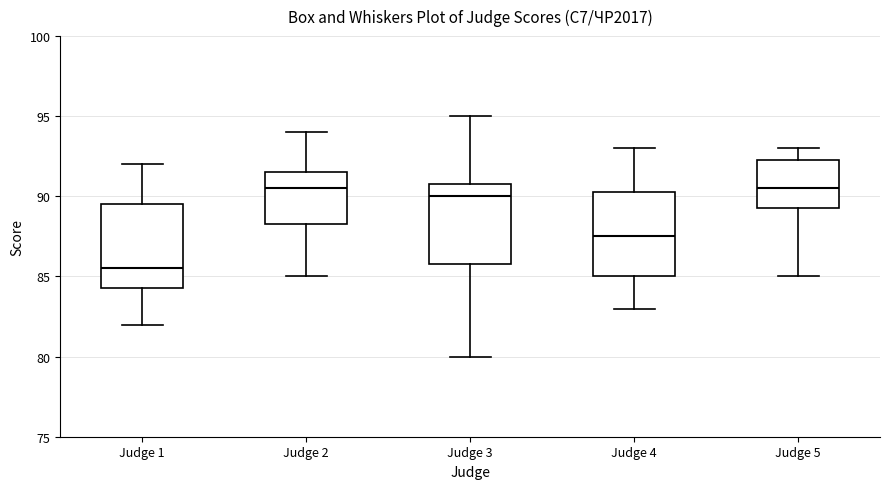

Reading left to right, transcribe this box plot: for each box, give where its median line is, the range the box spans, and where its two whiskers end, as read against the y-axis. The values are not printed on the chart, so give them approximately, as read against the axis.

Judge 1: median 85.5, box 84.5 to 89.5, whiskers 82.0 to 92.0
Judge 2: median 90.5, box 88.5 to 91.5, whiskers 85.0 to 94.0
Judge 3: median 90.0, box 86.0 to 91.0, whiskers 80.0 to 95.0
Judge 4: median 87.5, box 85.0 to 90.5, whiskers 83.0 to 93.0
Judge 5: median 90.5, box 89.5 to 92.5, whiskers 85.0 to 93.0